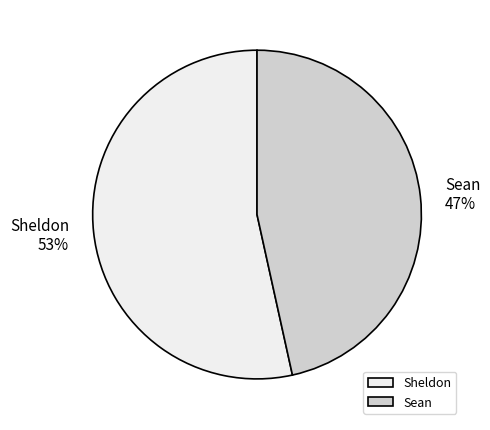

Which slice is the largest?

Sheldon